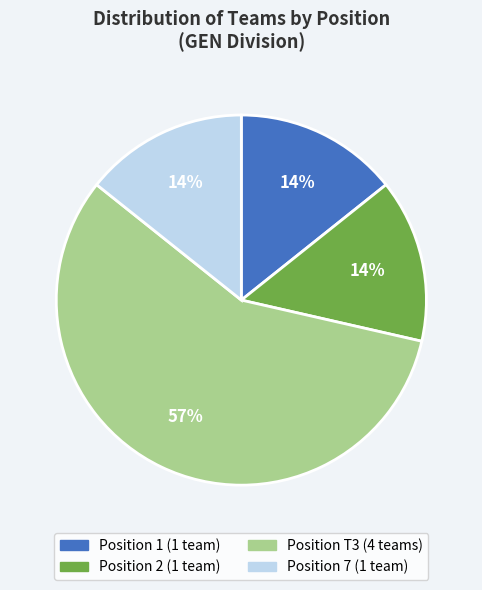

To the nearest percent, what is the average slice percentage?

25%